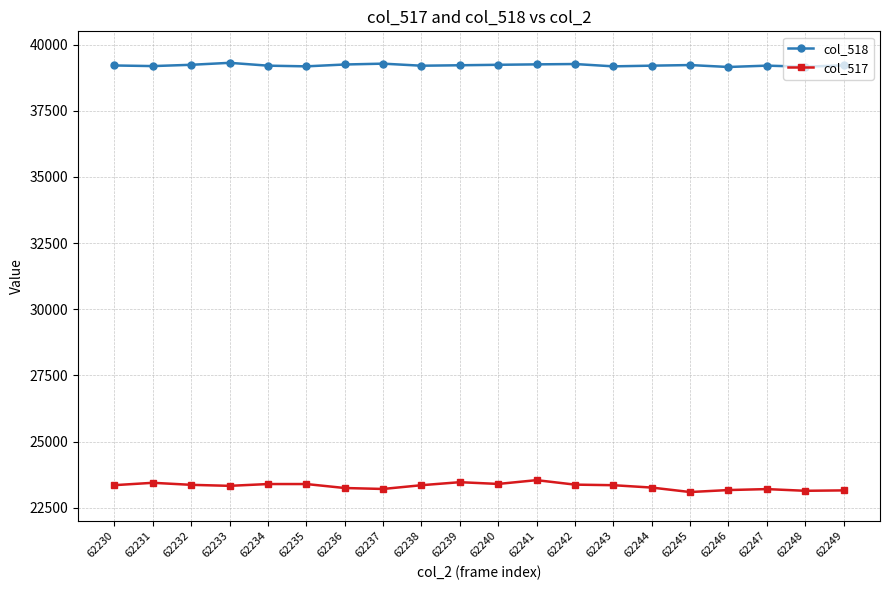

True or false: col_517 and col_518 intersect in this chart.

False